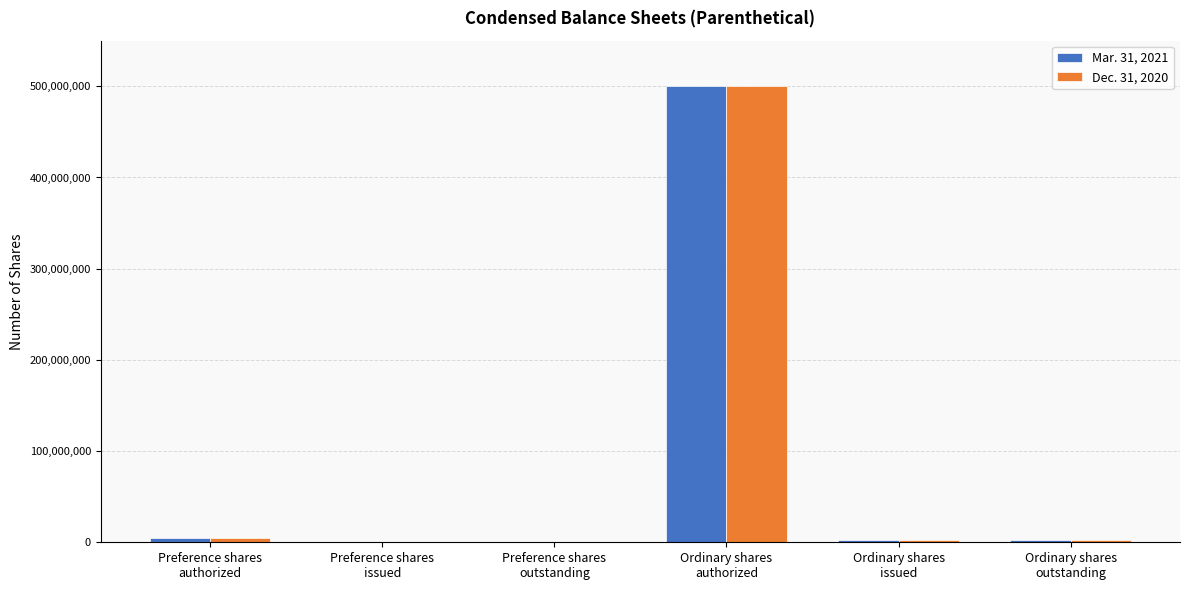

What is the maximum value shown in the chart?

500000000